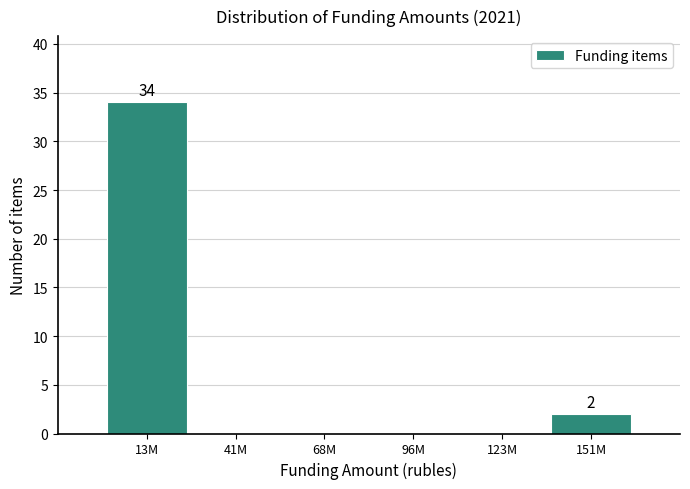

Reading right to left, what are all the values shown in this chart?

151M=2	123M=0	96M=0	68M=0	41M=0	13M=34